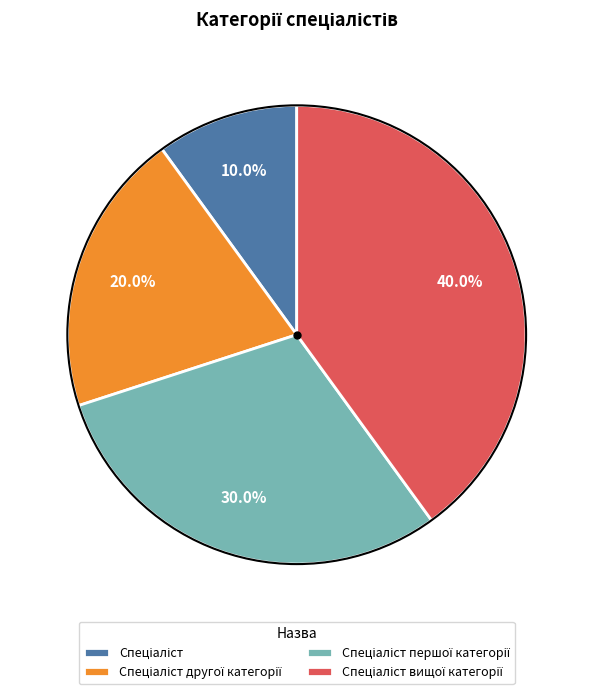

Is there a majority slice in this chart?

No